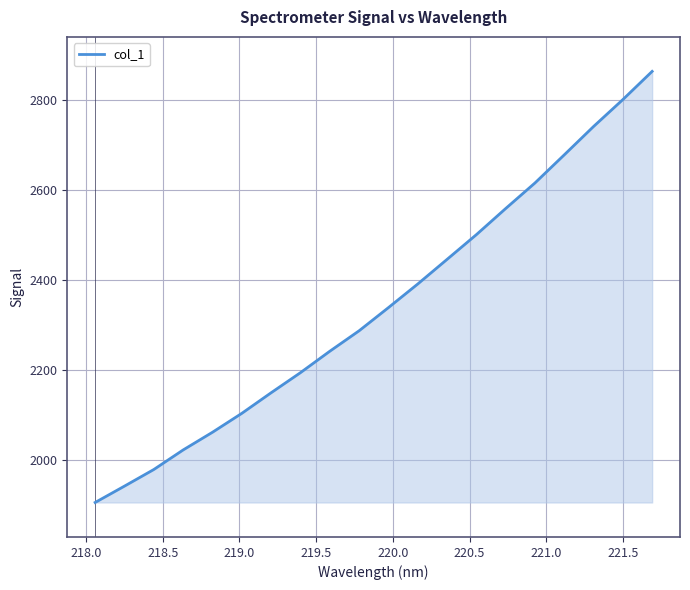

What is the maximum value shown in the chart?

2862.9